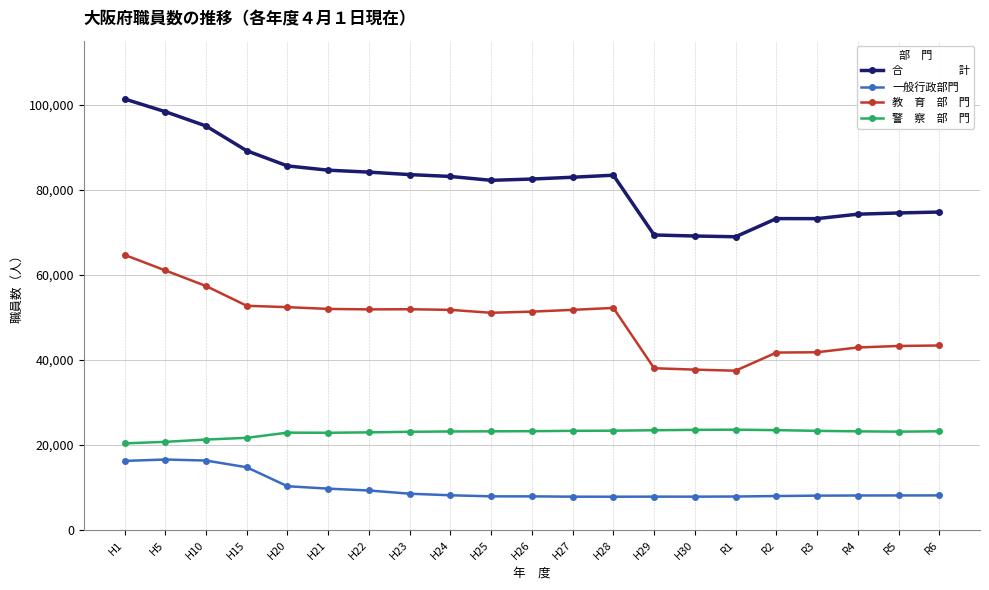

What is the label of the 12th point from the left?

H27